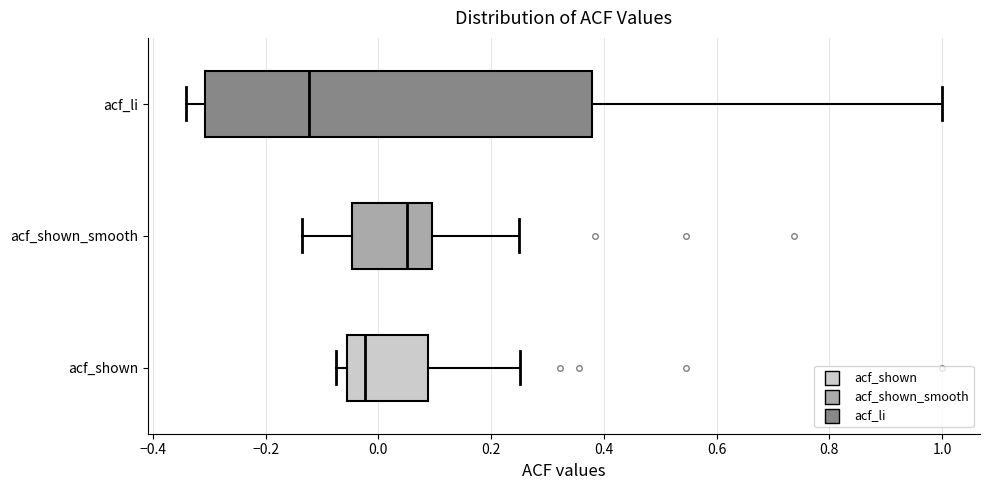

Reading bottom to top, transcribe this box plot: for each box, give where its median line is, the range the box spans, and where its two whiskers end, as read against the x-axis. The values are not printed on the chart, so give them approximately, as read against the axis.

acf_shown: median -0.02, box -0.06 to 0.08, whiskers -0.08 to 0.26
acf_shown_smooth: median 0.06, box -0.04 to 0.10, whiskers -0.14 to 0.26
acf_li: median -0.12, box -0.30 to 0.38, whiskers -0.34 to 1.00